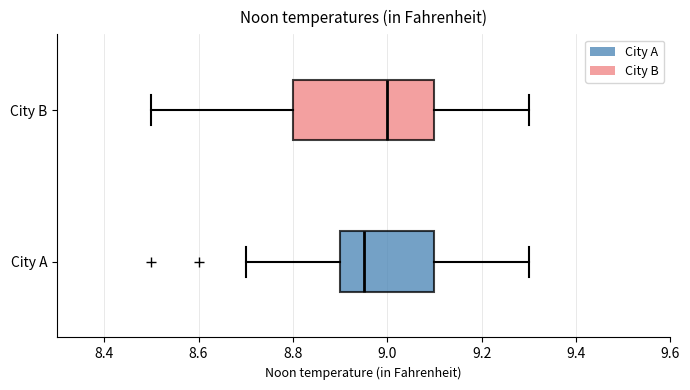

Reading bottom to top, read every box against the x-axis: the position of its median line, the range the box covers, and the ends of its whiskers. The values are not printed on the chart, so give them approximately, as read against the axis.

City A: median 8.96, box 8.90 to 9.10, whiskers 8.70 to 9.30
City B: median 9.00, box 8.80 to 9.10, whiskers 8.50 to 9.30